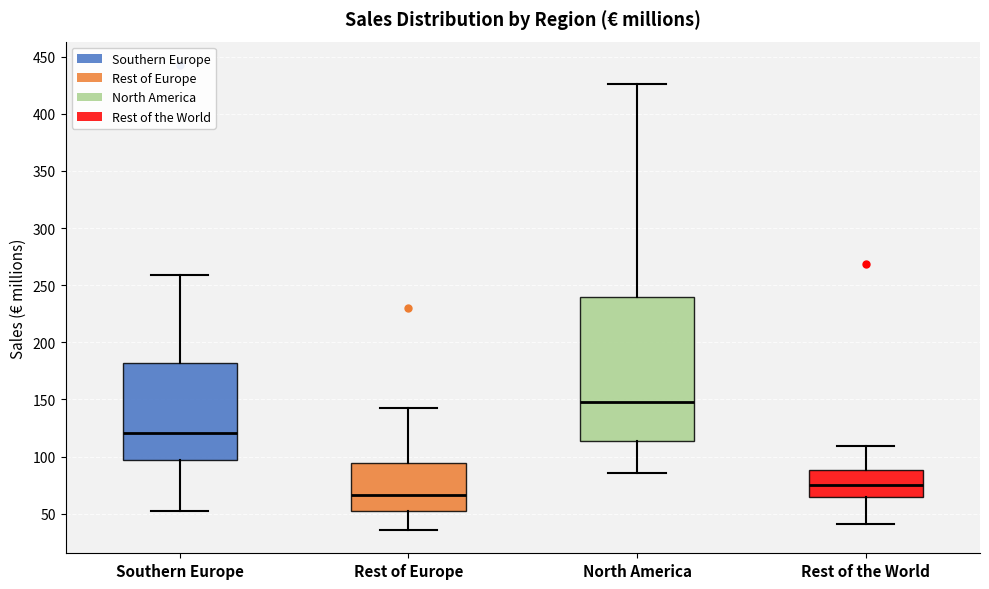

Where is the lower edge of the box for North America on the y-axis? The values are not printed on the chart, so give them approximately, as read against the axis.

115